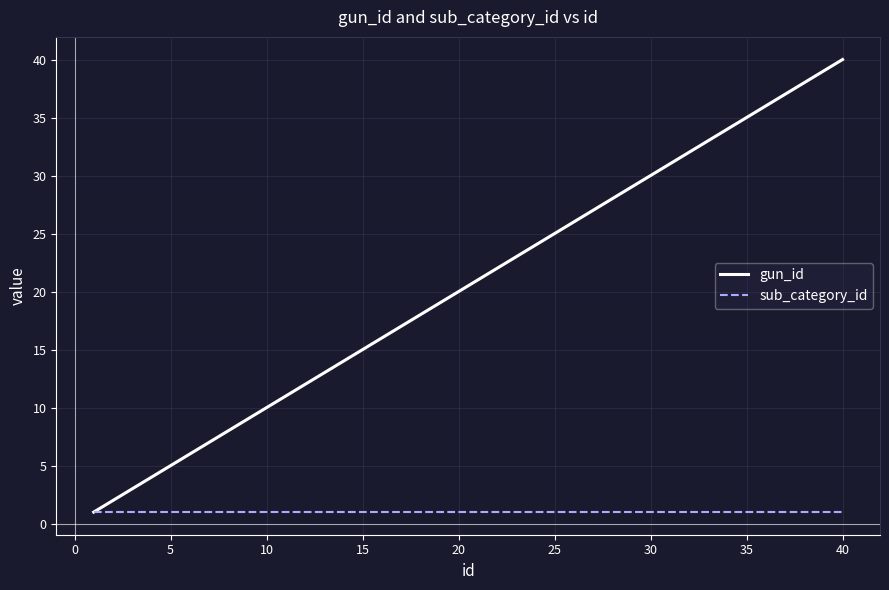

What is the difference between the maximum and minimum values in the gun_id series?

39.0